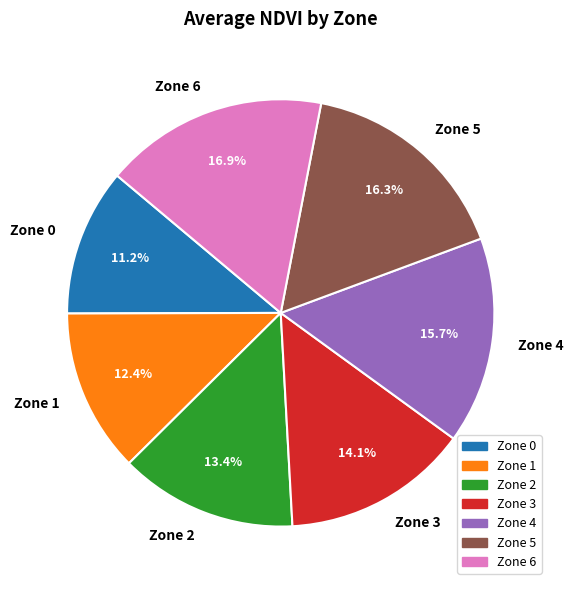

Rank the categories by value from lowest to highest.

Zone 0, Zone 1, Zone 2, Zone 3, Zone 4, Zone 5, Zone 6